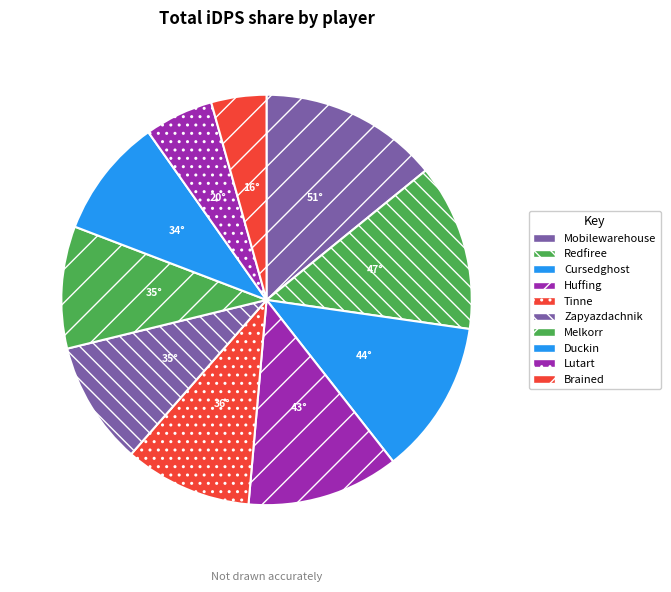

How many segments does this pie chart have?

10